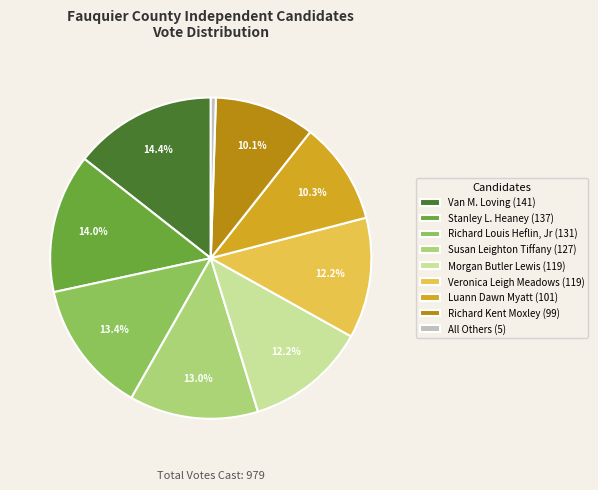

Does Stanley L. Heaney account for over 50% of the chart?

No